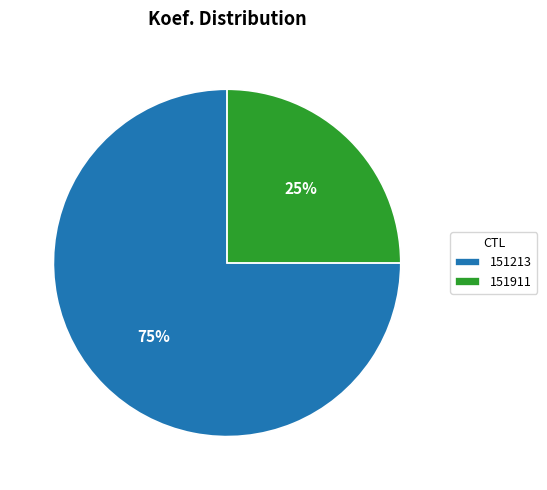

Which slice is the largest?

151213